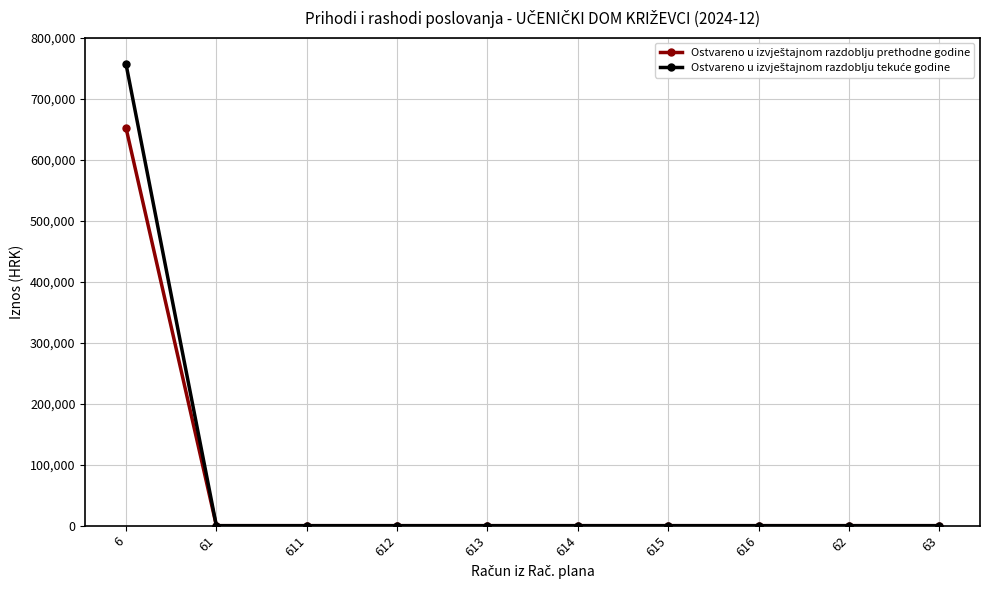

What is the greatest value displayed?

756693.5